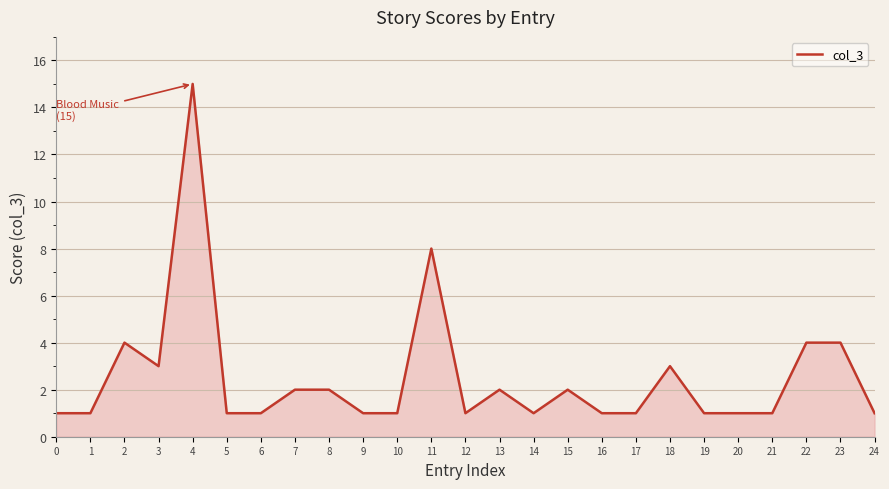

What is the ratio of the value at 23 to the value at 5?

4.0